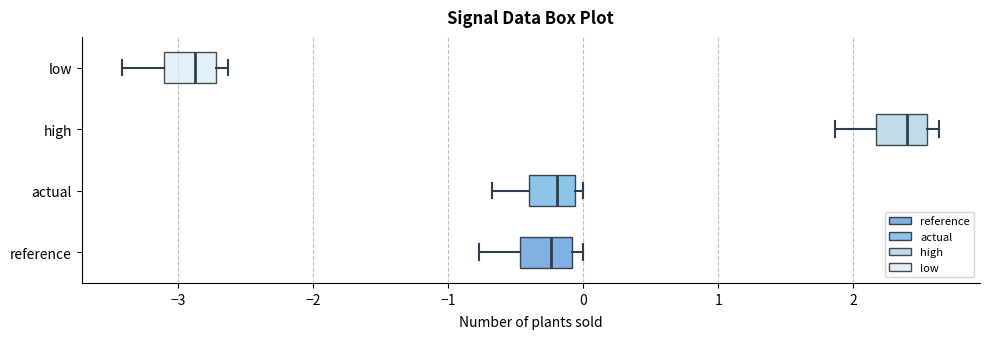

Which box's median line is the furthest to the right?

high